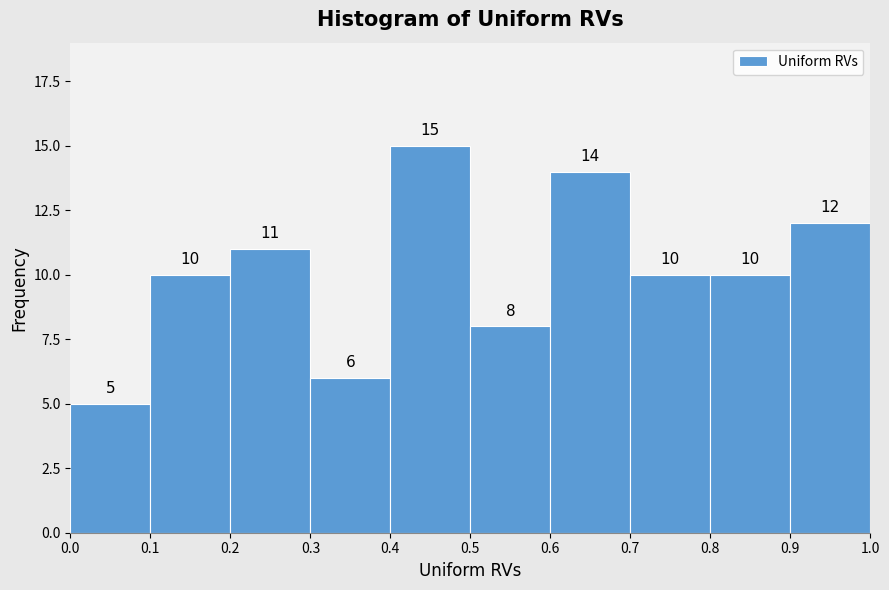

What is the height of the bar covering 0.2 to 0.3 on the x-axis?

11